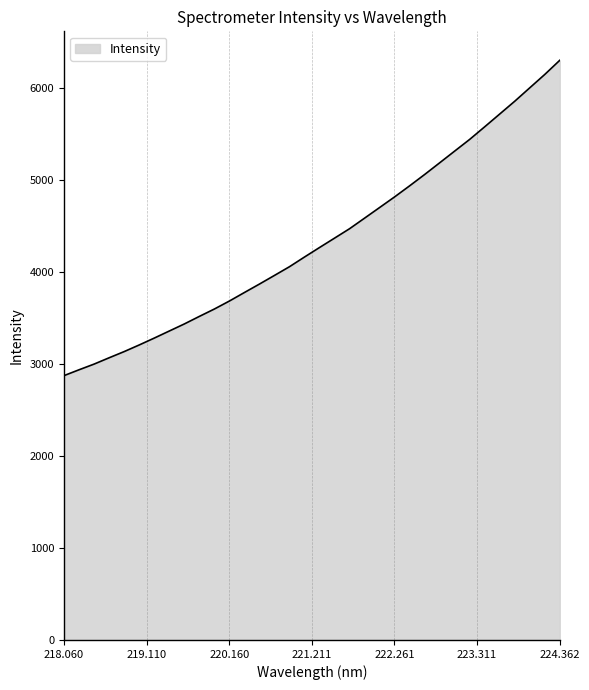

What is the minimum value shown in the chart?

2873.7